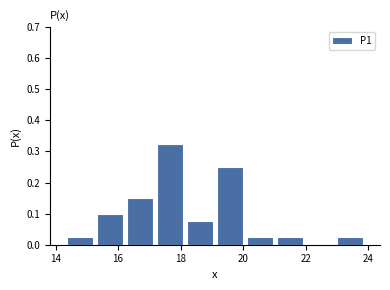

Reading left to right, transcribe this chart: for each bar, give the range it covers on the x-axis and its height. Neither the bar edges nor the heights are printed on the chart, so give them approximately, as read against the axes.

14.30 to 15.26: 0.03
15.26 to 16.22: 0.10
16.22 to 17.18: 0.15
17.18 to 18.14: 0.33
18.14 to 19.10: 0.08
19.10 to 20.06: 0.25
20.06 to 21.02: 0.03
21.02 to 21.98: 0.03
21.98 to 22.94: 0
22.94 to 23.90: 0.03